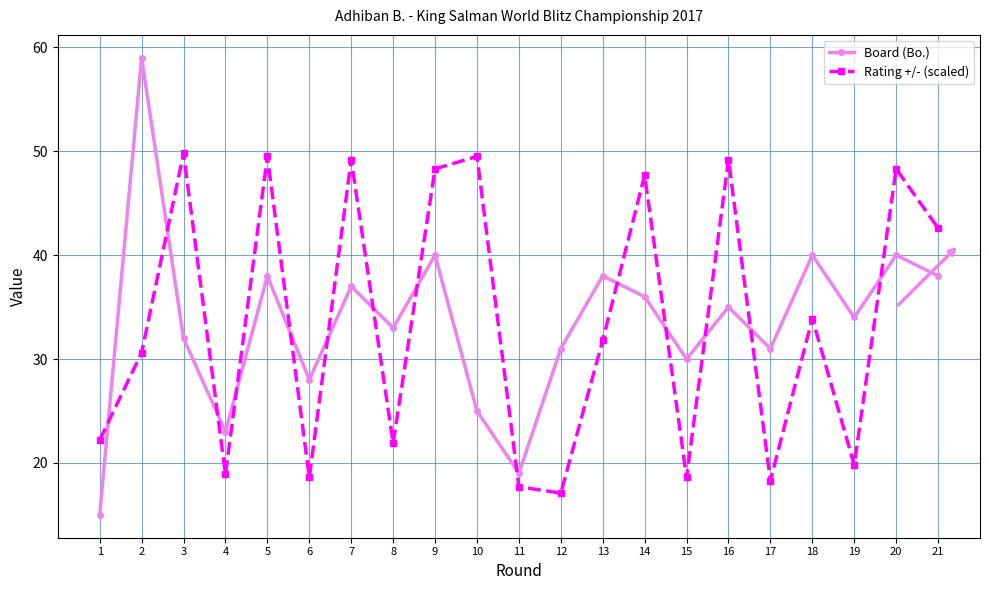

Is the value of Board (Bo.) at 15 greater than the value of Rating +/- (scaled) at 18?

No